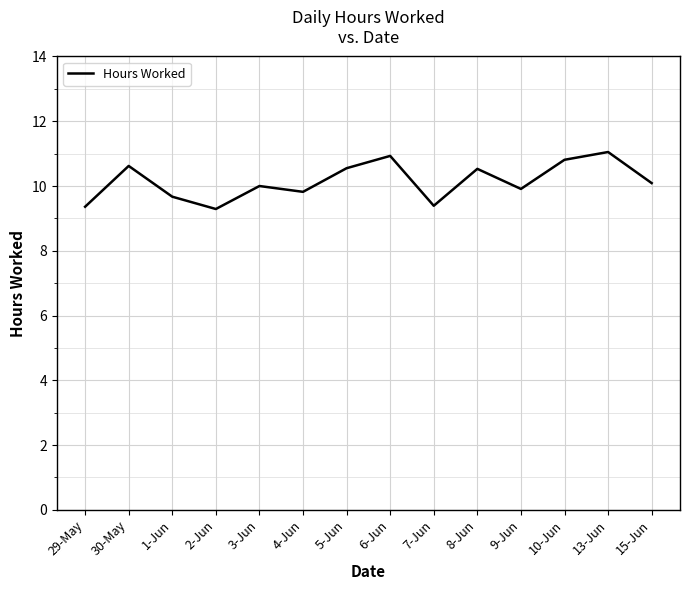

What is the ratio of the value at 5-Jun to the value at 1-Jun?

1.1